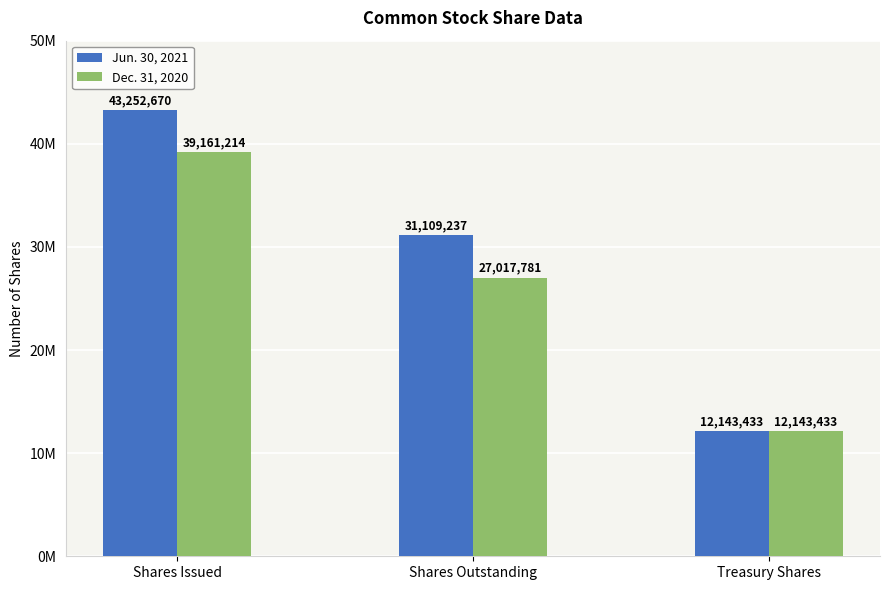

Reading left to right, list all the values displayed in this chart.

Jun. 30, 2021: Shares Issued=43252670	Shares Outstanding=31109237	Treasury Shares=12143433
Dec. 31, 2020: Shares Issued=39161214	Shares Outstanding=27017781	Treasury Shares=12143433